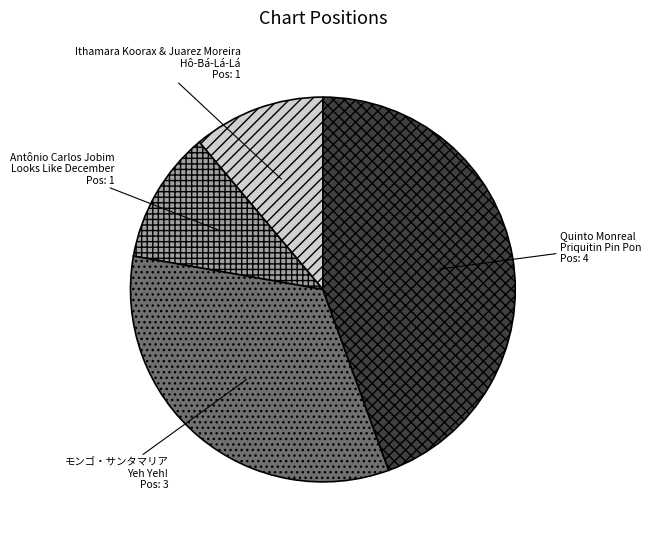

Is it true that Ithamara Koorax & Juarez Moreira is 11% of the pie?

True